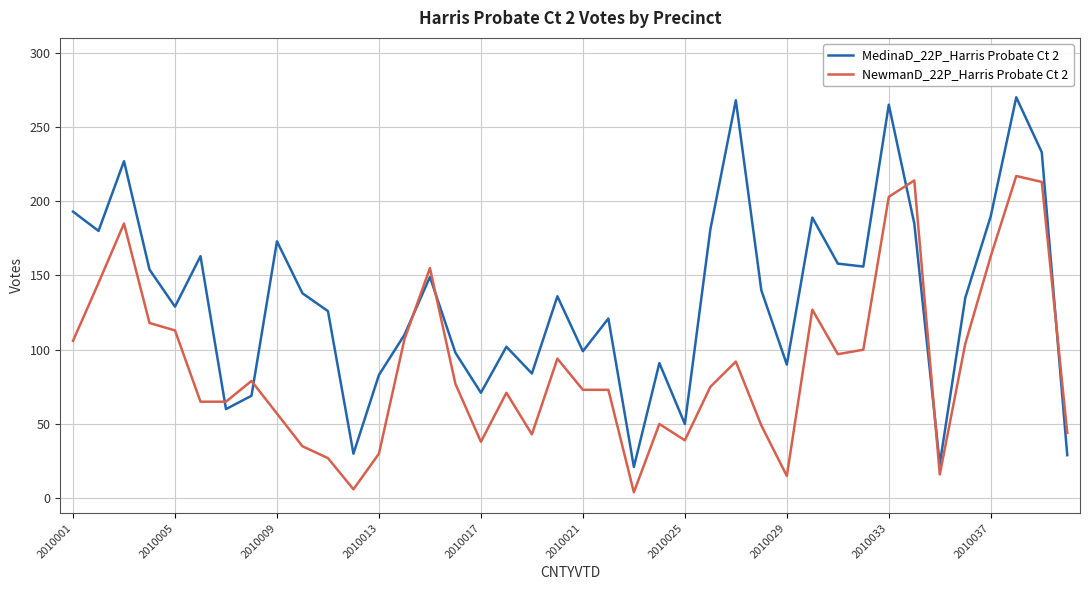

Which series has the largest range (max minus min)?

MedinaD_22P_Harris Probate Ct 2